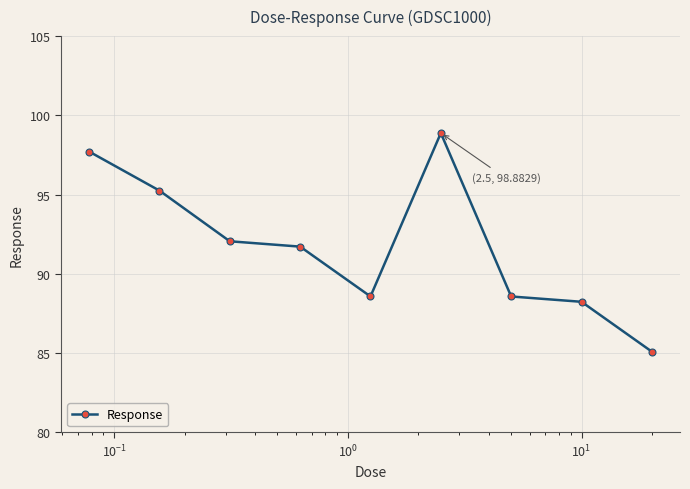

What is the minimum value shown in the chart?

85.1